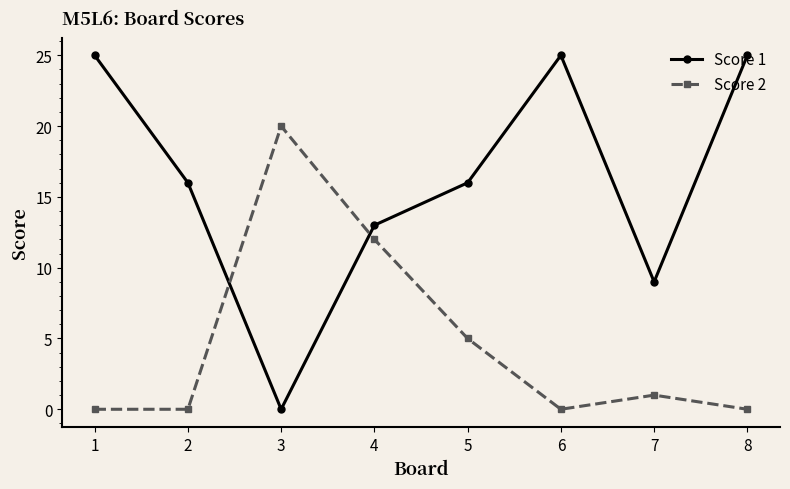

How many series are shown in this chart?

2